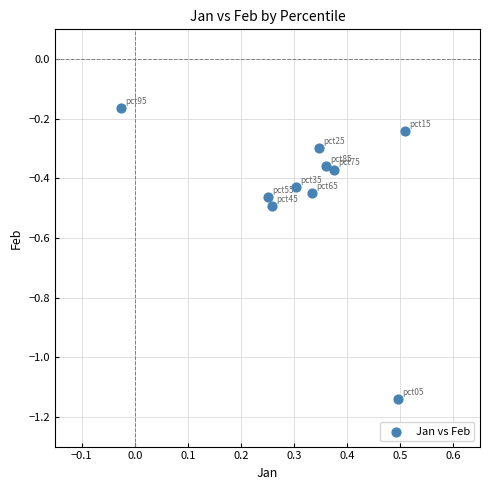

What is the range of Y values (max minus min)?

1.0